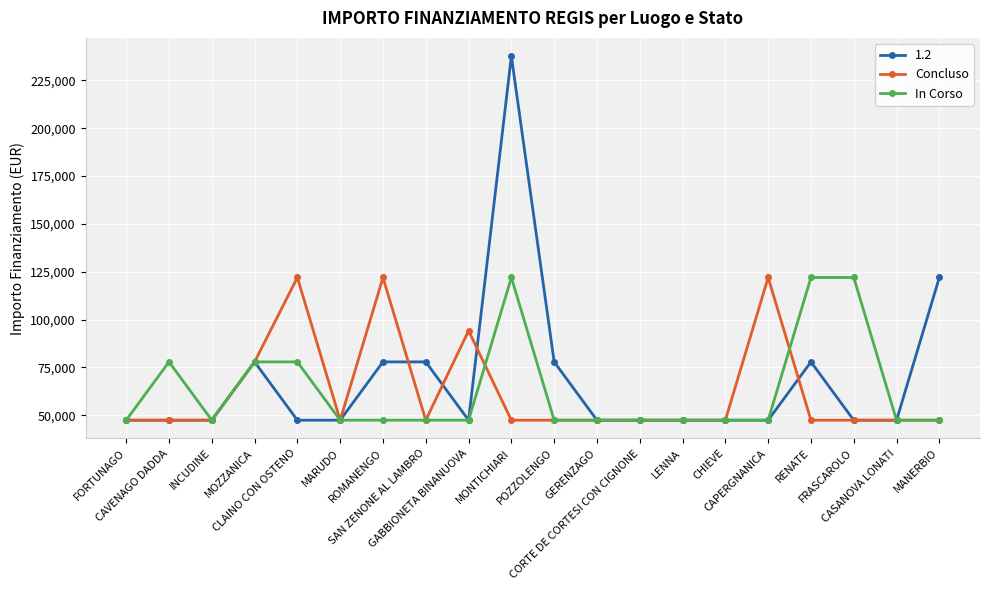

True or false: 1.2 has more than 2 interior local peaks.

True